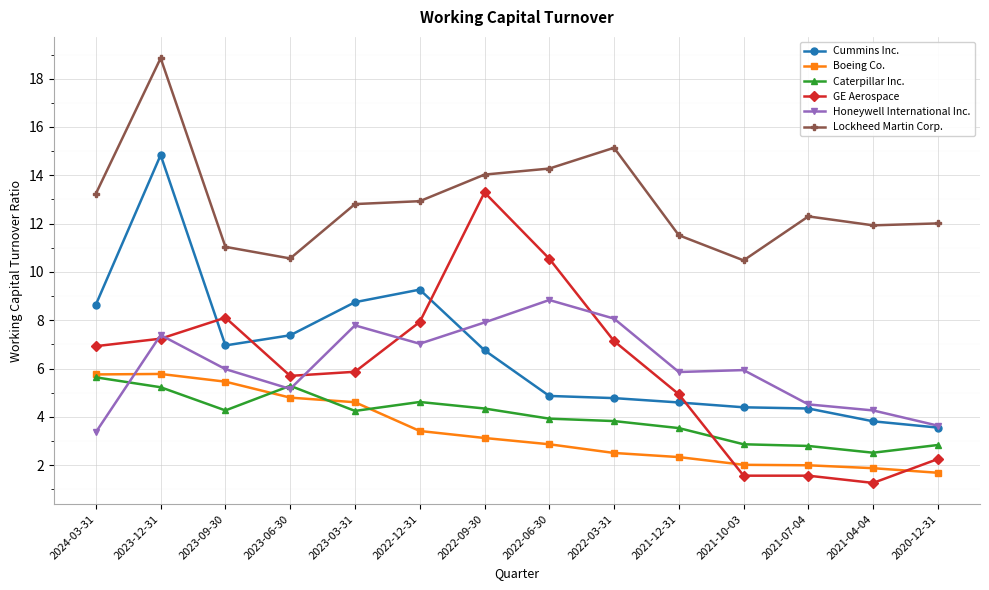

Rank the series at 2022-12-31 from highest to lowest value.

Lockheed Martin Corp., Cummins Inc., GE Aerospace, Honeywell International Inc., Caterpillar Inc., Boeing Co.